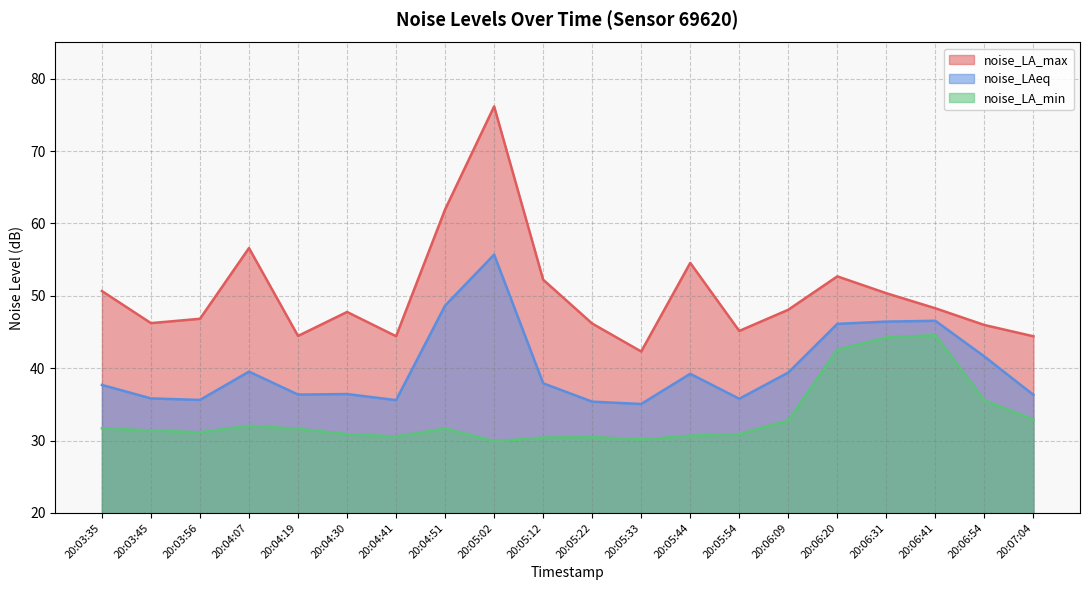

How many lines are shown in the chart?

3